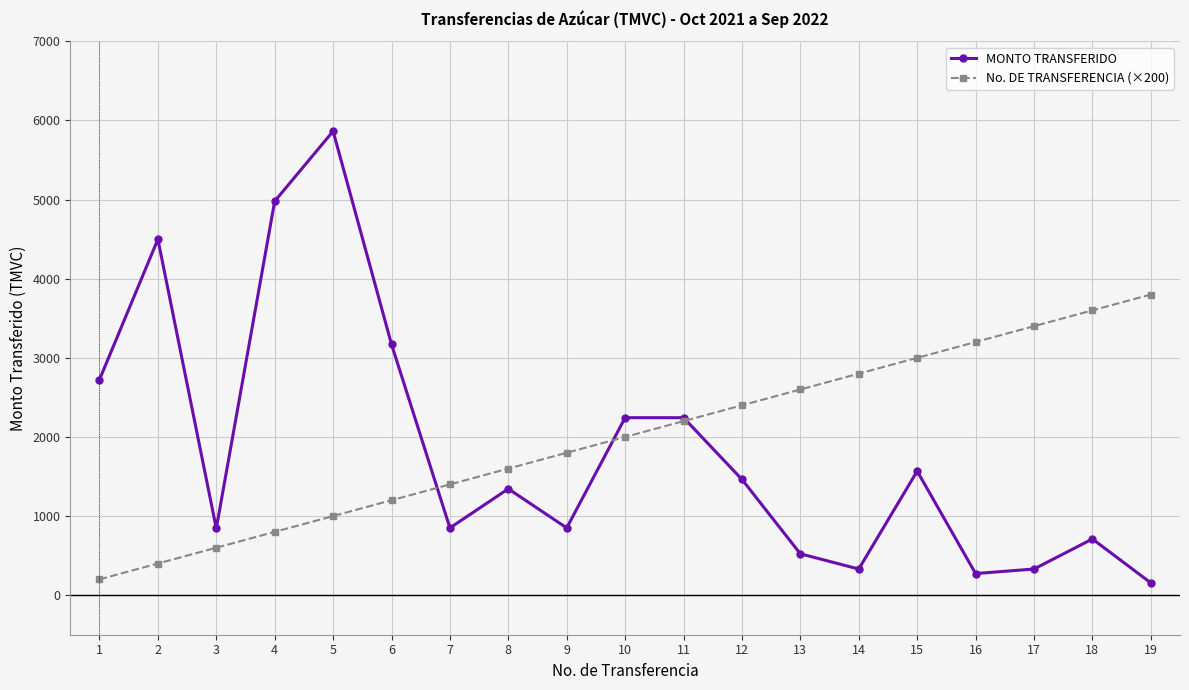

The MONTO TRANSFERIDO series shows 155.5 at 19. True or false?

True